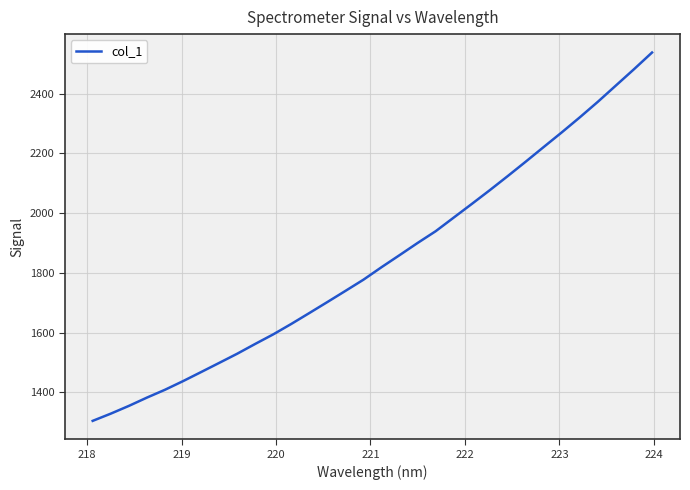

What is the maximum value shown in the chart?

2537.9